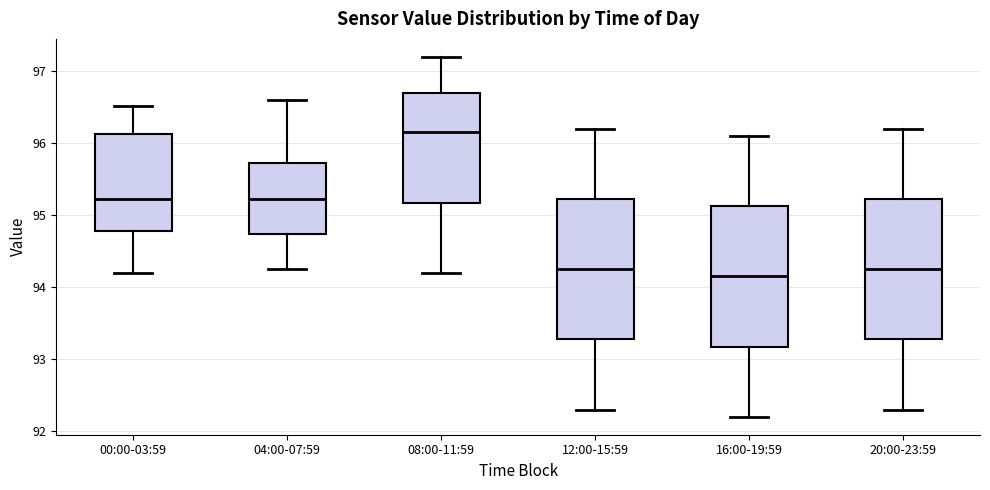

Where does the lower whisker of the box for 08:00-11:59 end on the y-axis? The values are not printed on the chart, so give them approximately, as read against the axis.

94.2